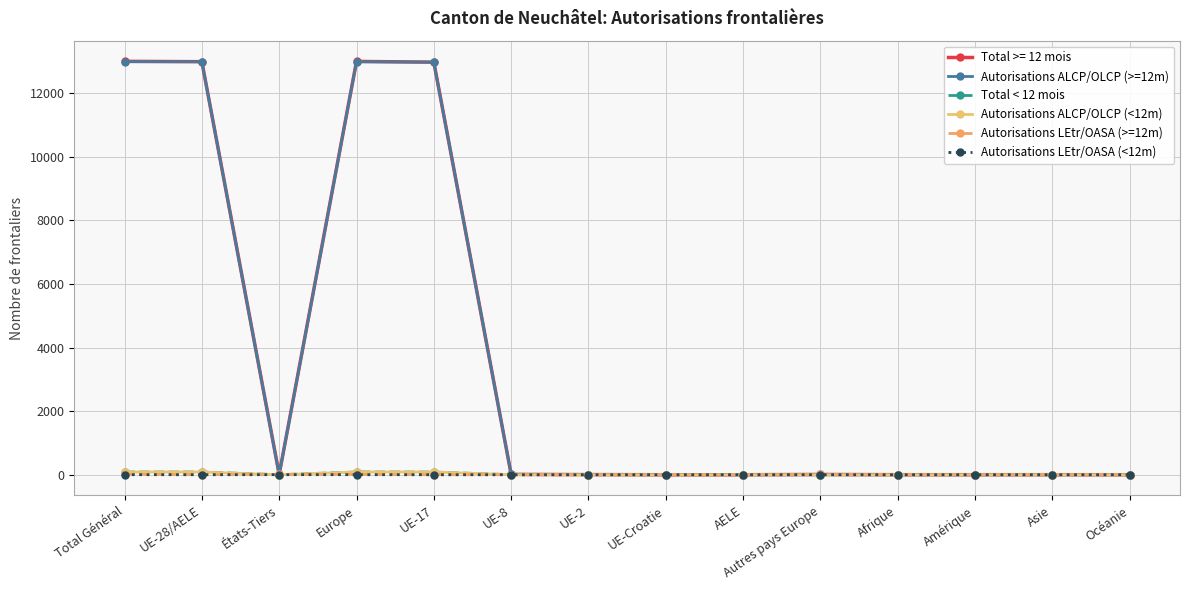

What is the average value of the Autorisations ALCP/OLCP (>=12m) series?

3711